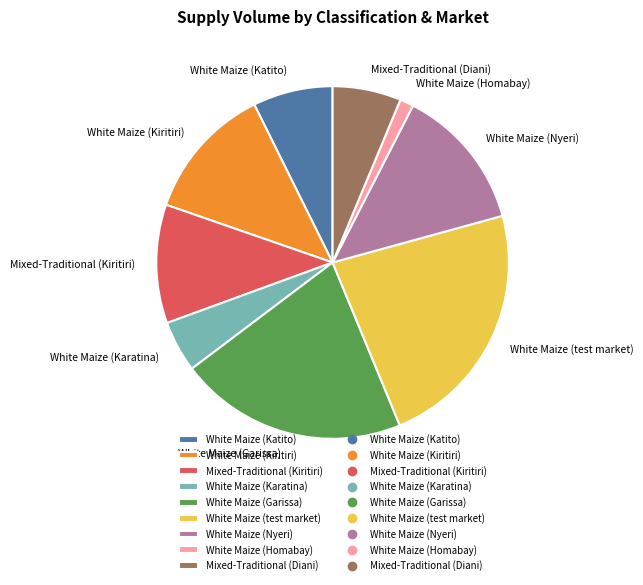

What is the largest slice in the pie chart?

White Maize (test market)